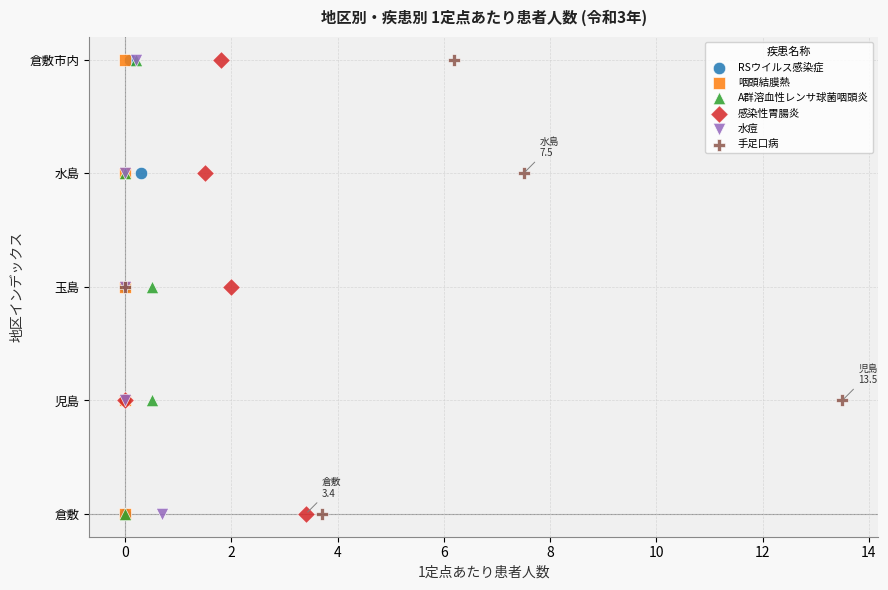

What are all the series names shown in the legend?

RSウイルス感染症, 咽頭結膜熱, A群溶血性レンサ球菌咽頭炎, 感染性胃腸炎, 水痘, 手足口病